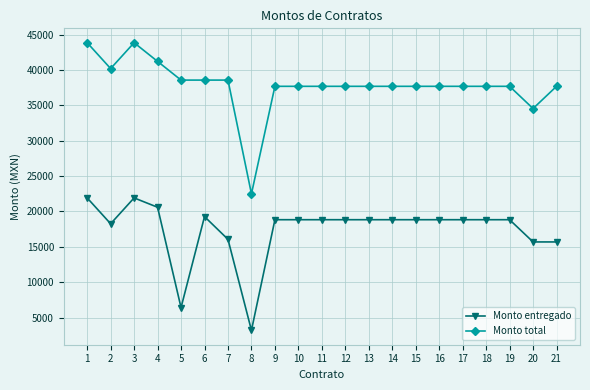

Where is the first local maximum for Monto total?

3